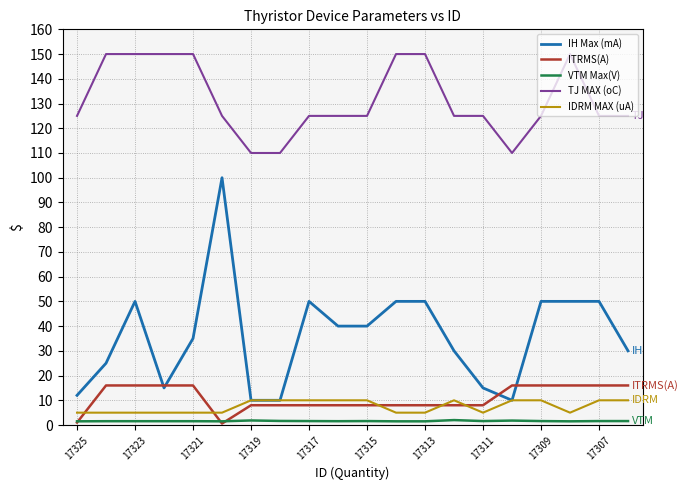

Is this an area chart (filled region under the line)?

No